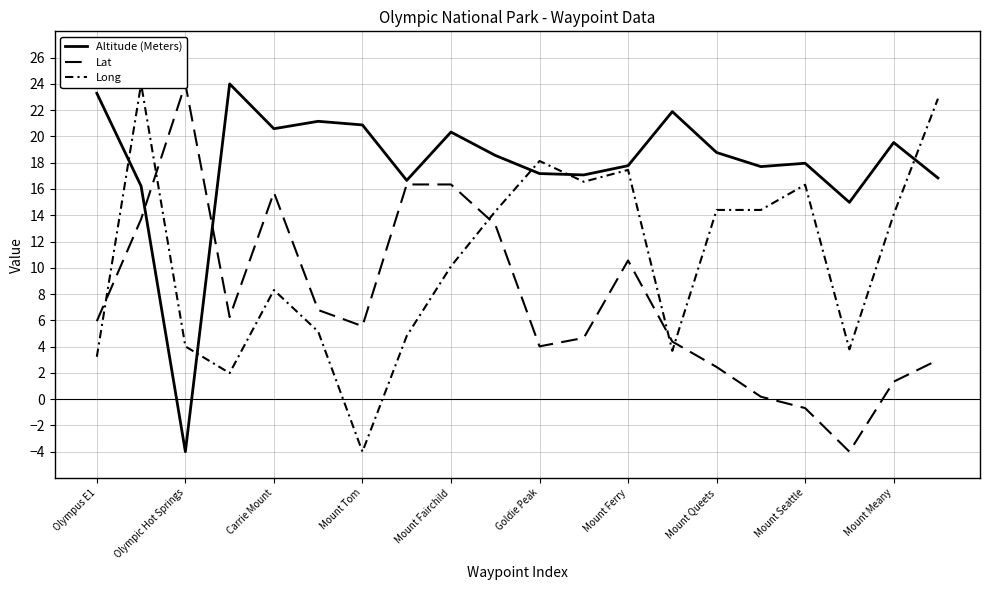

True or false: Lat and Altitude (Meters) intersect in this chart.

True